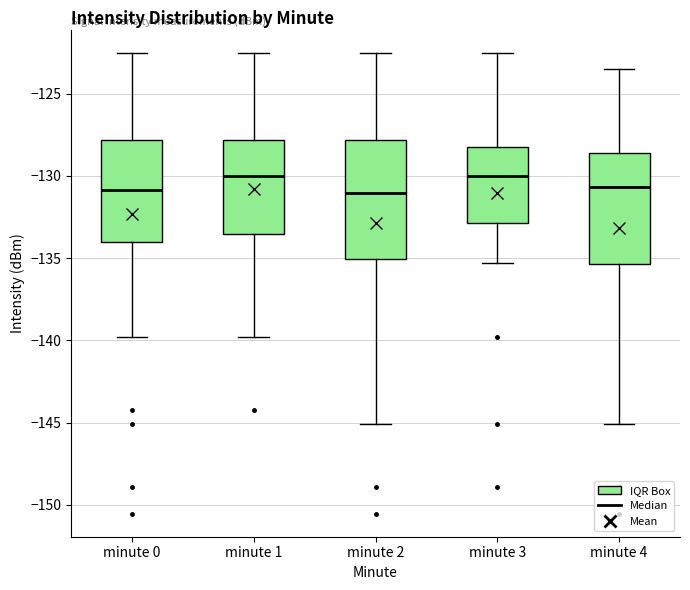

Reading left to right, read every box against the y-axis: the position of its median line, the range the box covers, and the ends of its whiskers. The values are not printed on the chart, so give them approximately, as read against the axis.

minute 0: median -131.0, box -134.0 to -128.0, whiskers -140.0 to -122.5
minute 1: median -130.0, box -133.5 to -128.0, whiskers -140.0 to -122.5
minute 2: median -131.0, box -135.0 to -128.0, whiskers -145.0 to -122.5
minute 3: median -130.0, box -133.0 to -128.0, whiskers -135.5 to -122.5
minute 4: median -130.5, box -135.5 to -128.5, whiskers -145.0 to -123.5